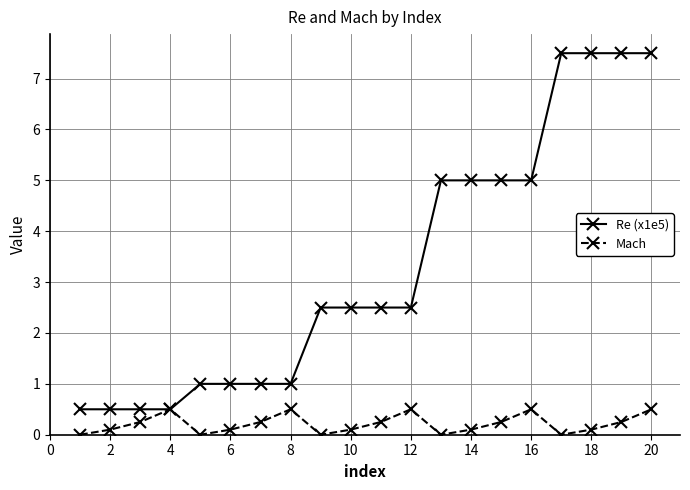

What is the maximum value shown in the chart?

7.5